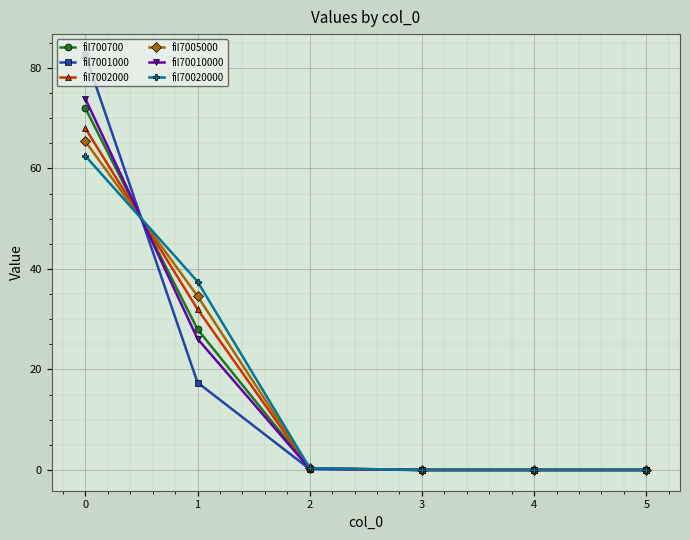

True or false: fil7005000 has a value of 0.0 at 4.

True